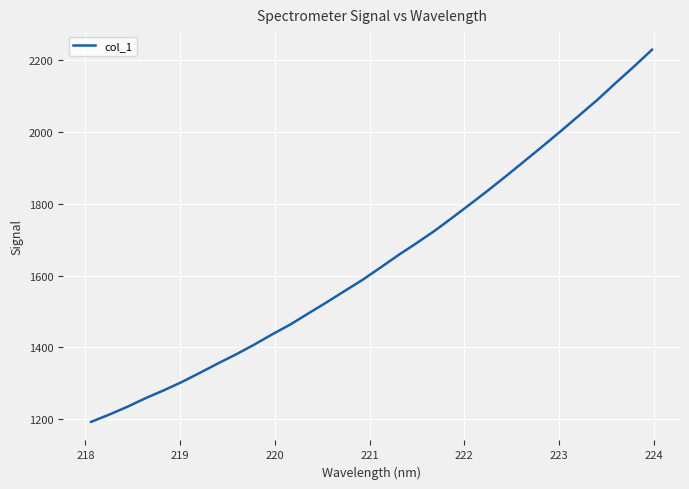

What is the sum of all values?

52569.1